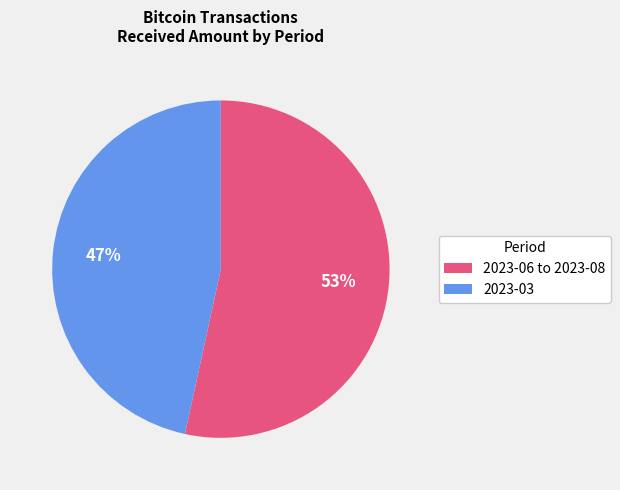

What percentage is the 2023-06 to 2023-08 slice, to the nearest percent?

53%